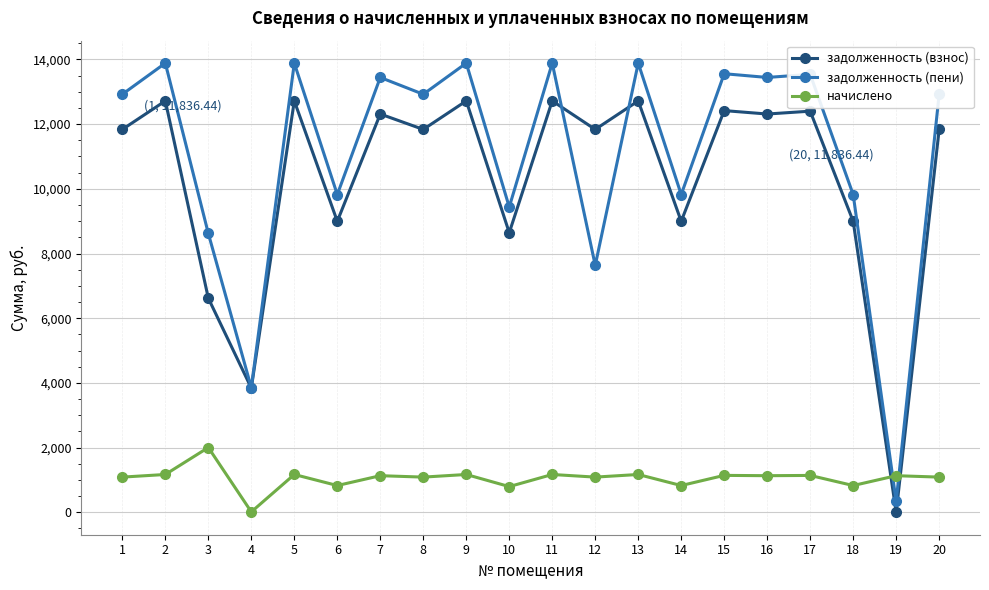

What are all the series names shown in the legend?

задолженность (взнос), задолженность (пени), начислено